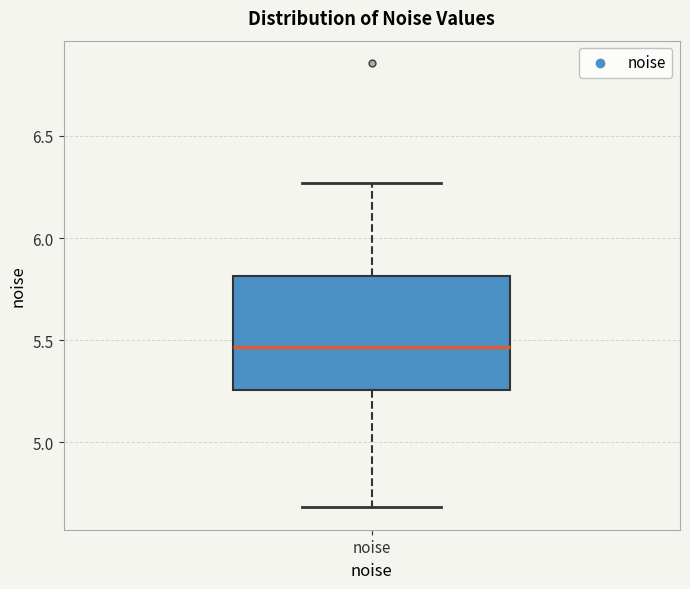

Transcribe this box plot: give where the median line is, the range the box spans, and where the two whiskers end, as read against the y-axis. The values are not printed on the chart, so give them approximately, as read against the axis.

median 5.45, box 5.25 to 5.80, whiskers 4.70 to 6.25